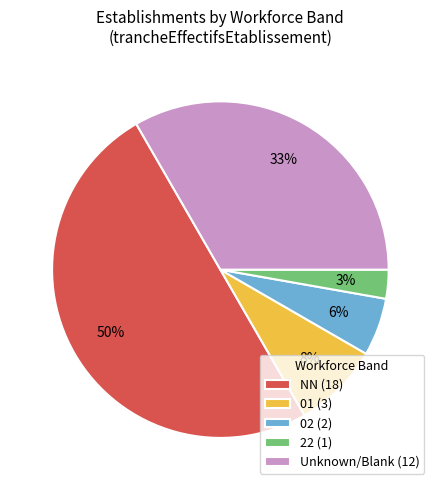

What percentage is the Unknown/Blank (12) slice, to the nearest percent?

33%